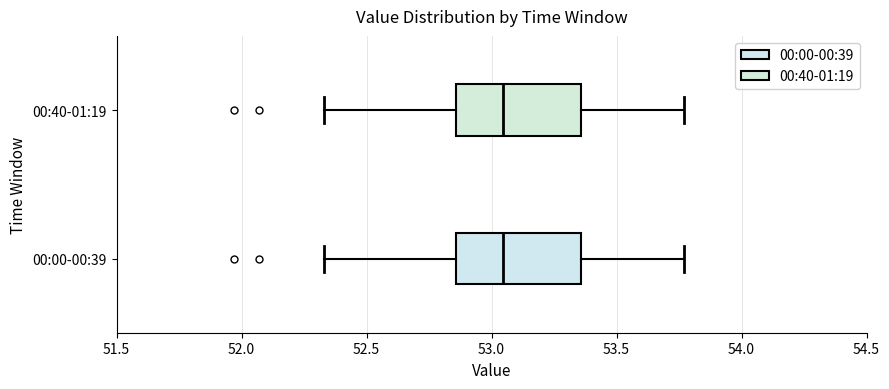

Reading bottom to top, transcribe this box plot: for each box, give where its median line is, the range the box spans, and where its two whiskers end, as read against the x-axis. The values are not printed on the chart, so give them approximately, as read against the axis.

00:00-00:39: median 53.05, box 52.85 to 53.35, whiskers 52.35 to 53.75
00:40-01:19: median 53.05, box 52.85 to 53.35, whiskers 52.35 to 53.75